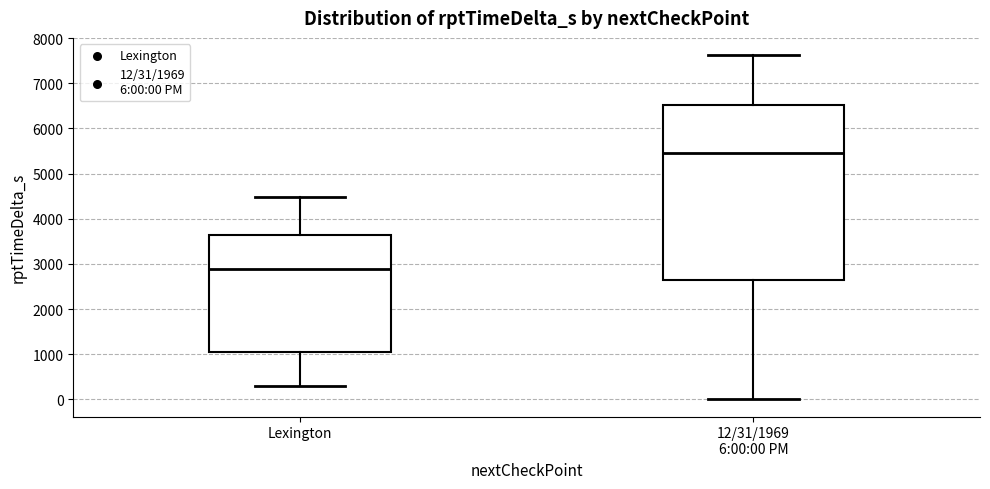

Which box has the lowest median line?

Lexington